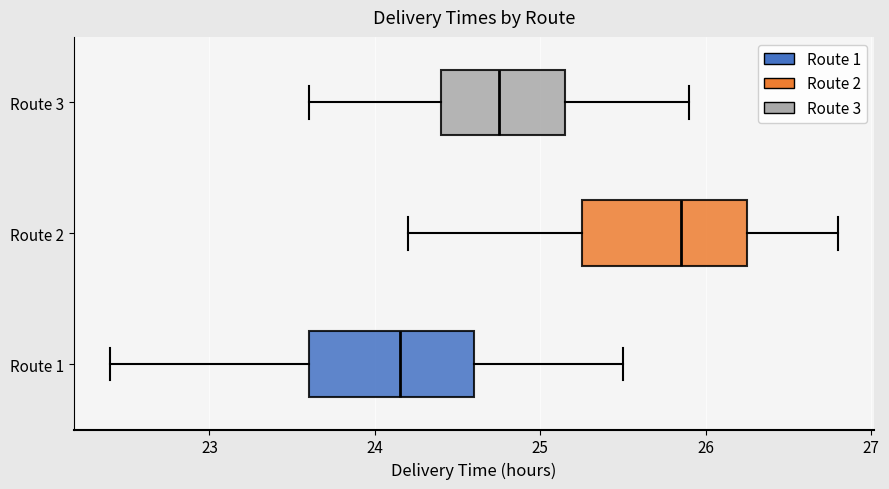

Which box's median line is the furthest to the left?

Route 1